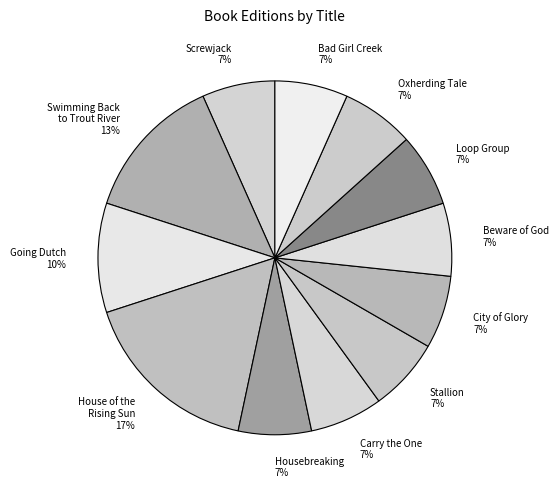

To the nearest percent, what is the average slice percentage?

8%